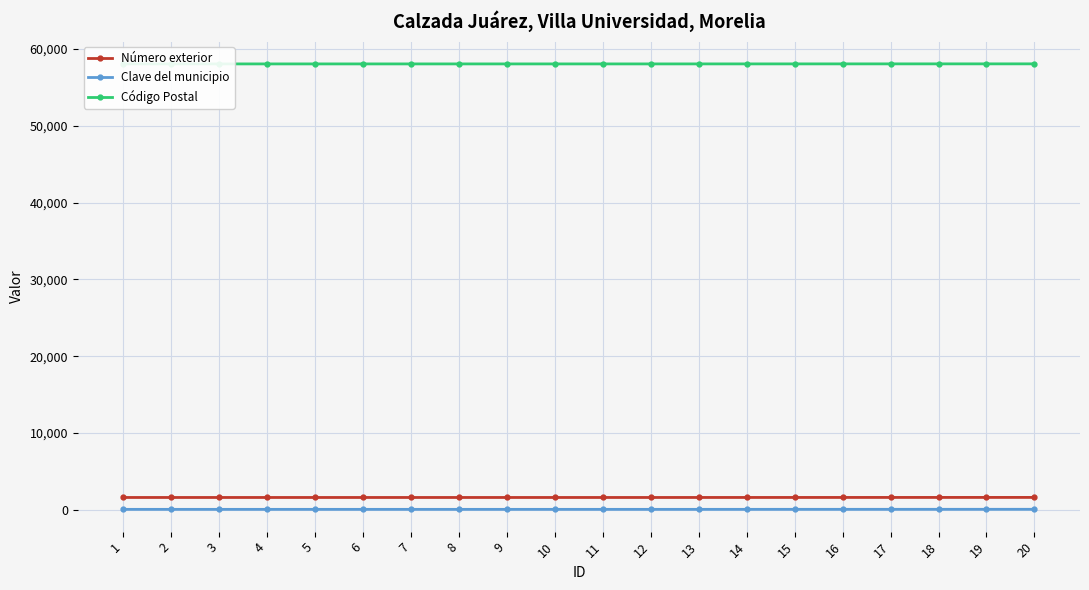

Reading right to left, what are all the values shown in this chart?

Número exterior: 20=1608	19=1607	18=1606	17=1605	16=1604	15=1603	14=1602	13=1601	12=1600	11=1600	10=1600	9=1600	8=1600	7=1600	6=1600	5=1600	4=1600	3=1600	2=1600	1=1600
Clave del municipio: 20=61	19=60	18=59	17=58	16=57	15=56	14=55	13=54	12=53	11=53	10=53	9=53	8=53	7=53	6=53	5=53	4=53	3=53	2=53	1=53
Código Postal: 20=58068	19=58067	18=58066	17=58065	16=58064	15=58063	14=58062	13=58061	12=58060	11=58060	10=58060	9=58060	8=58060	7=58060	6=58060	5=58060	4=58060	3=58060	2=58060	1=58060